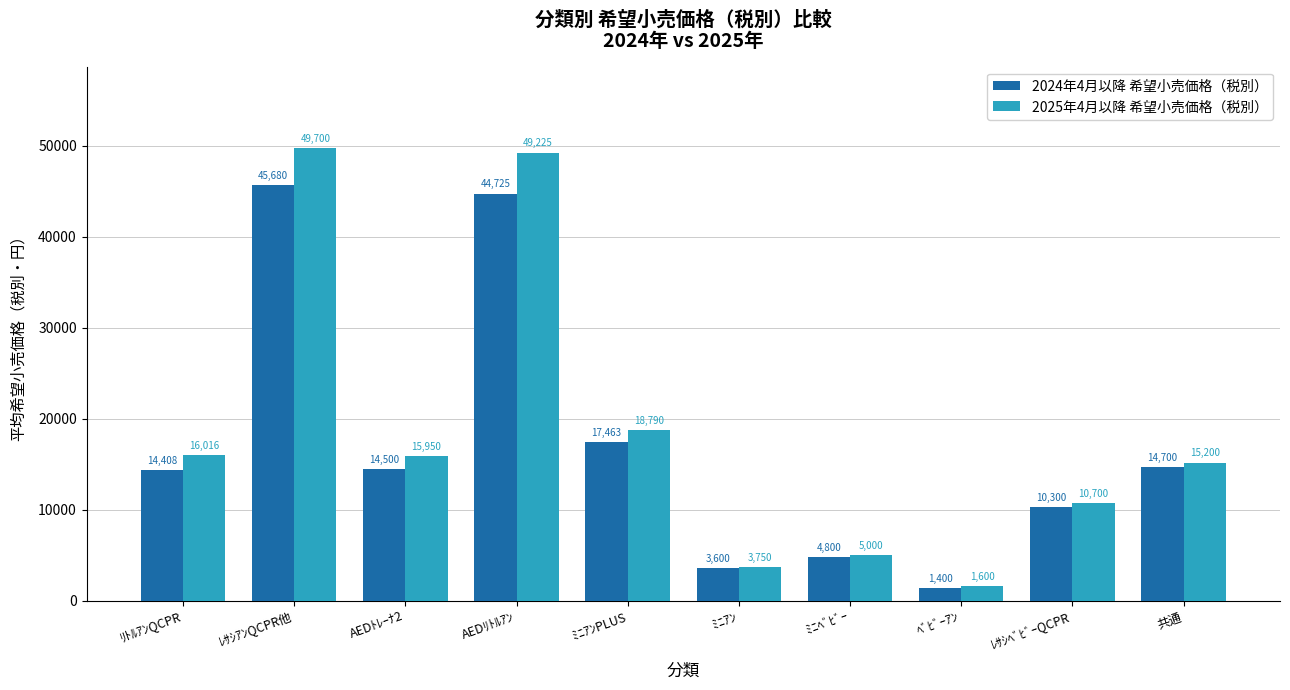

What is the average value of the 2025年4月以降 希望小売価格（税別） series?

18593